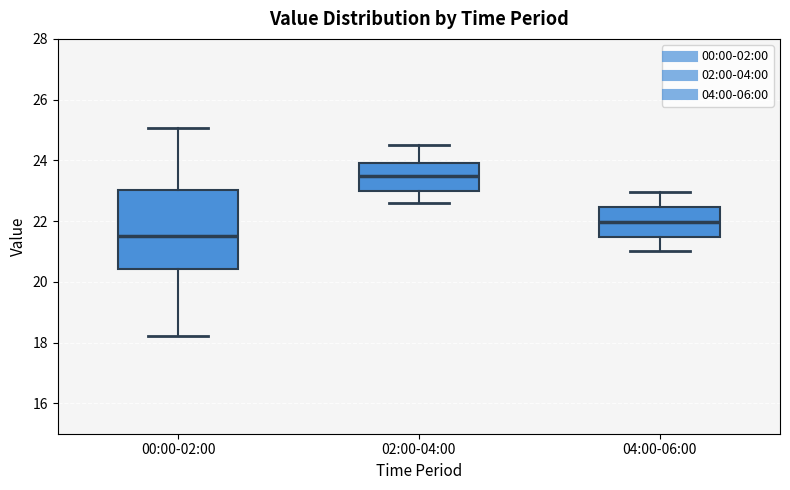

Which box is the tallest, from its lower edge to its upper edge?

00:00-02:00